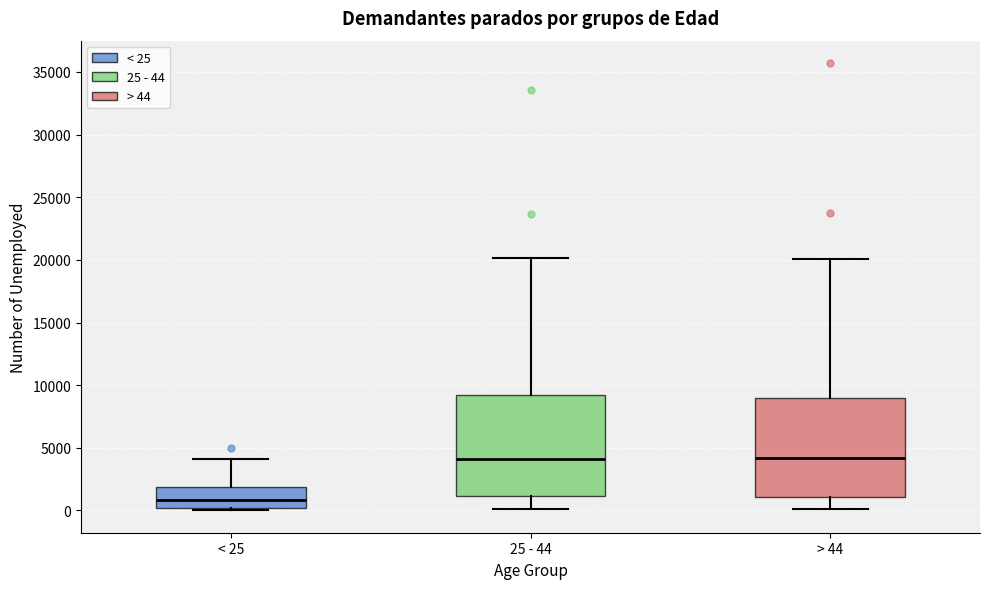

Reading left to right, read every box against the y-axis: the position of its median line, the range the box covers, and the ends of its whiskers. The values are not printed on the chart, so give them approximately, as read against the axis.

< 25: median 1000, box 0 to 2000, whiskers 0 (just below the box's lower edge) to 4000
25 - 44: median 4000, box 1000 to 9000, whiskers 0 to 20000
> 44: median 4000, box 1000 to 9000, whiskers 0 to 20000